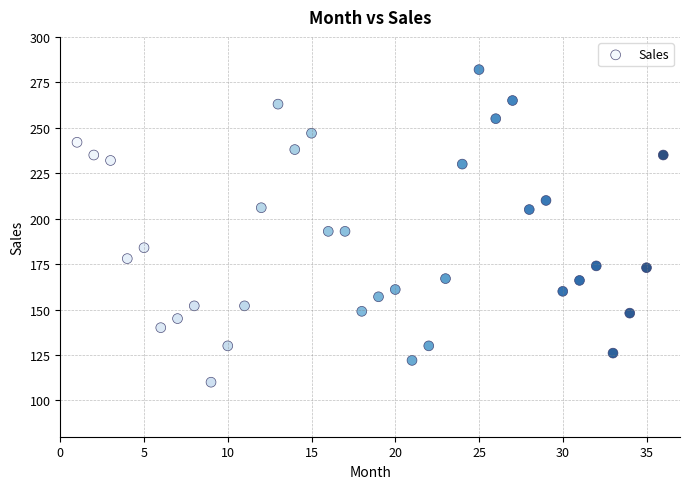

What is the range of Y values (max minus min)?

172